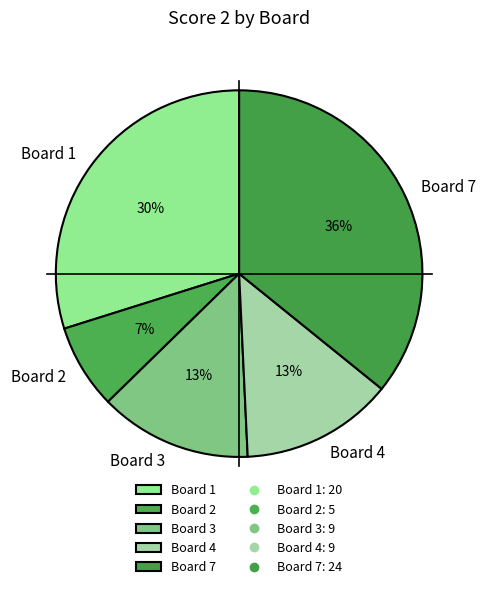

True or false: Board 2 accounts for 7% of the total.

True